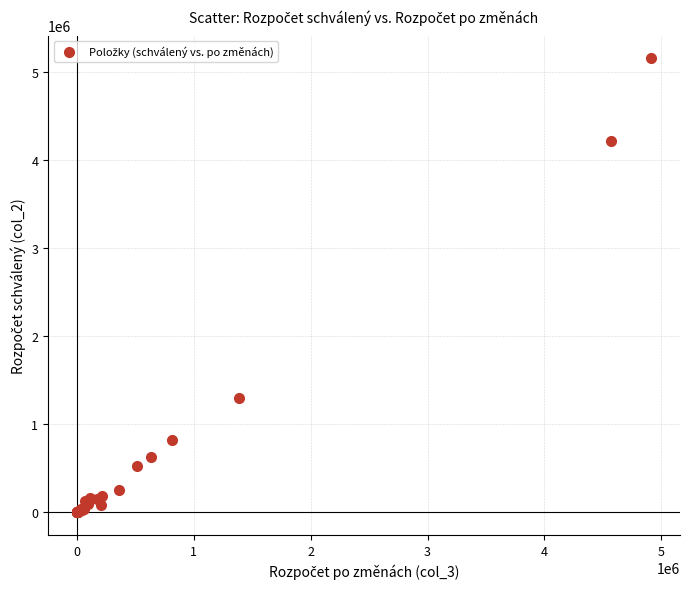

What Y value in the scatter plot is closest to 2575000?

1295500